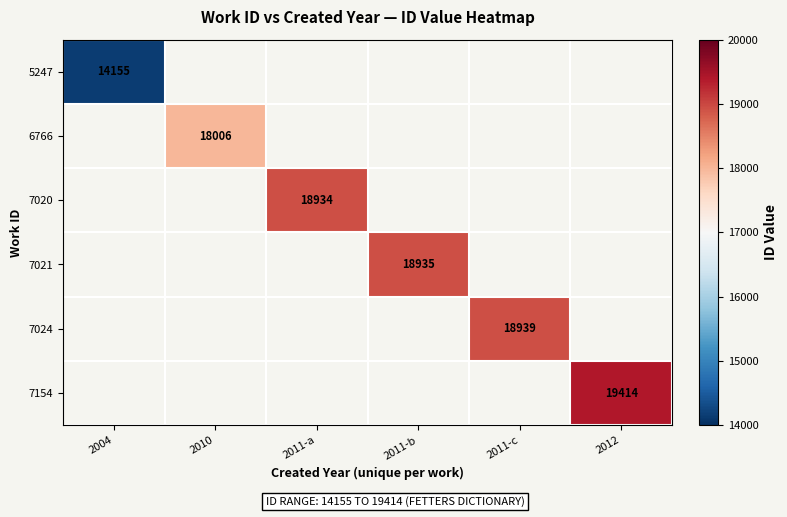

Which label corresponds to the smallest value in the chart?

2004